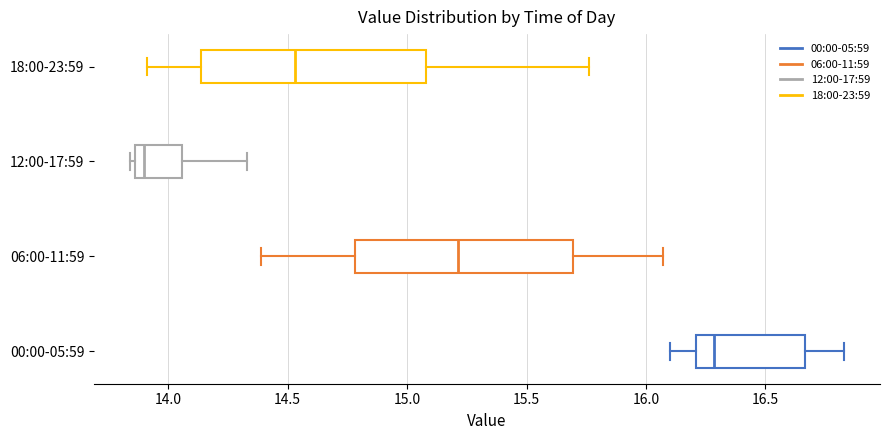

Reading bottom to top, transcribe this box plot: for each box, give where its median line is, the range the box spans, and where its two whiskers end, as read against the x-axis. The values are not printed on the chart, so give them approximately, as read against the axis.

00:00-05:59: median 16.30, box 16.20 to 16.65, whiskers 16.10 to 16.85
06:00-11:59: median 15.20, box 14.80 to 15.70, whiskers 14.40 to 16.05
12:00-17:59: median 13.90, box 13.85 to 14.05, whiskers 13.85 (just left of the box's left edge) to 14.35
18:00-23:59: median 14.55, box 14.15 to 15.10, whiskers 13.90 to 15.75